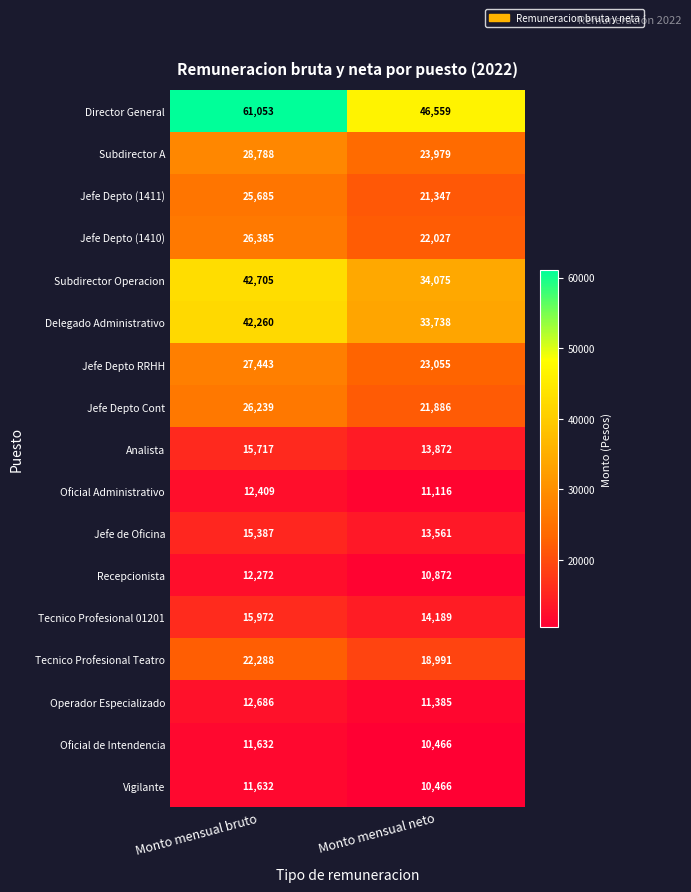

The Jefe de Oficina series shows 8812 at Monto mensual neto. True or false?

False